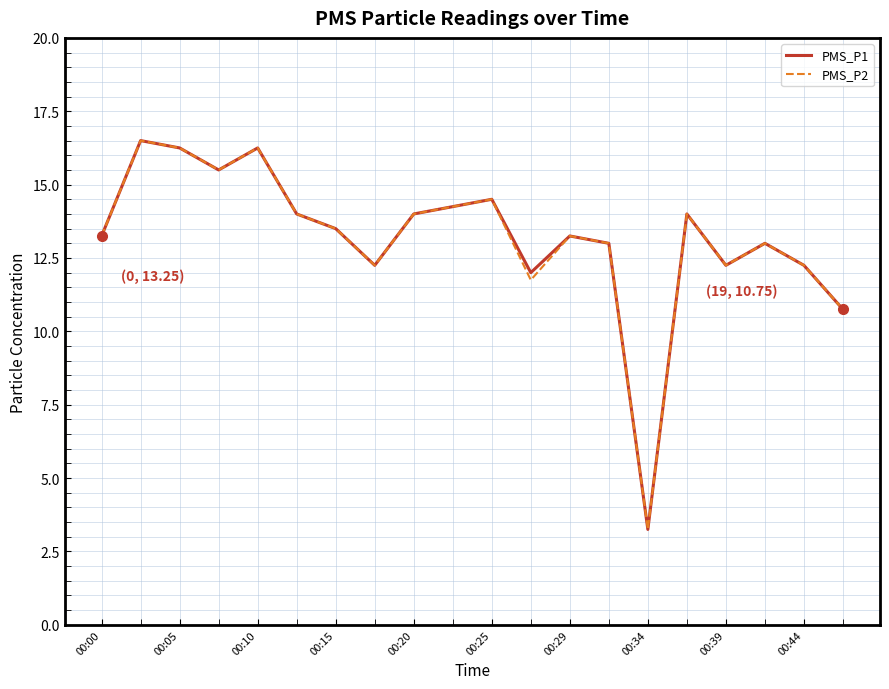

What is the greatest value displayed?

16.5